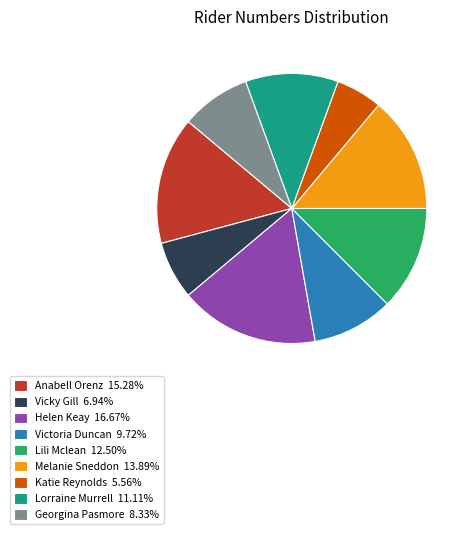

What is the ratio of the value at Lili Mclean 12.50% to the value at Georgina Pasmore 8.33%?

1.5